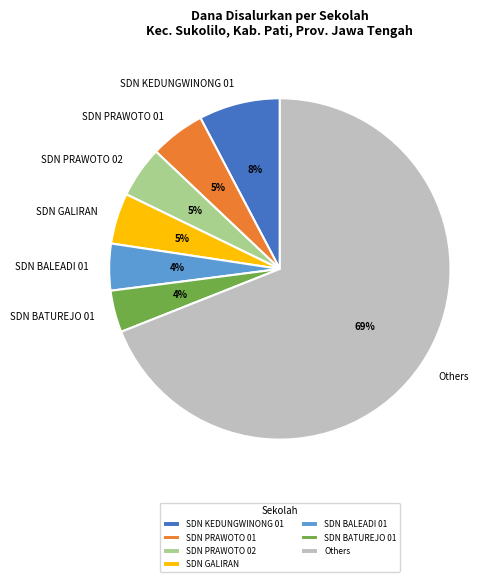

Which slice represents more than half of the pie?

Others